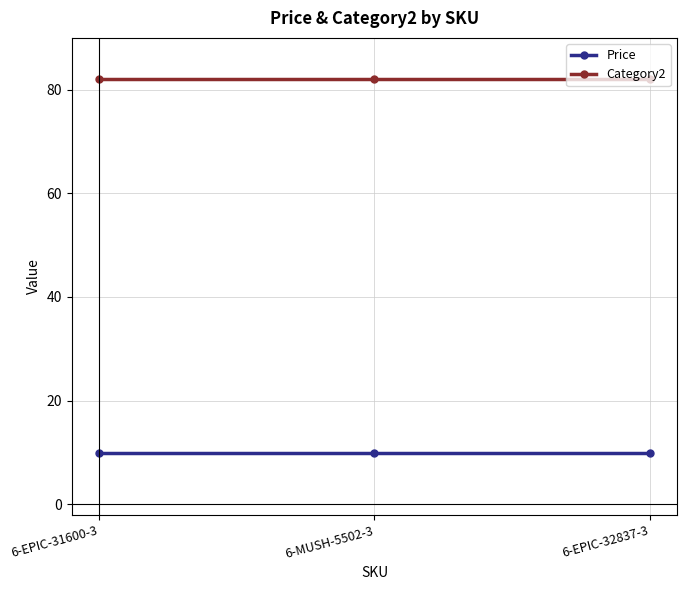

What is the total value across all series at 6-MUSH-5502-3?

92.0